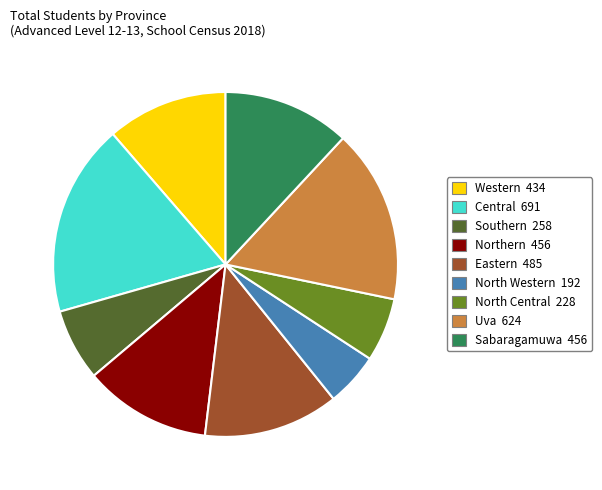

Do Western and Uva together represent more than half of the pie?

No